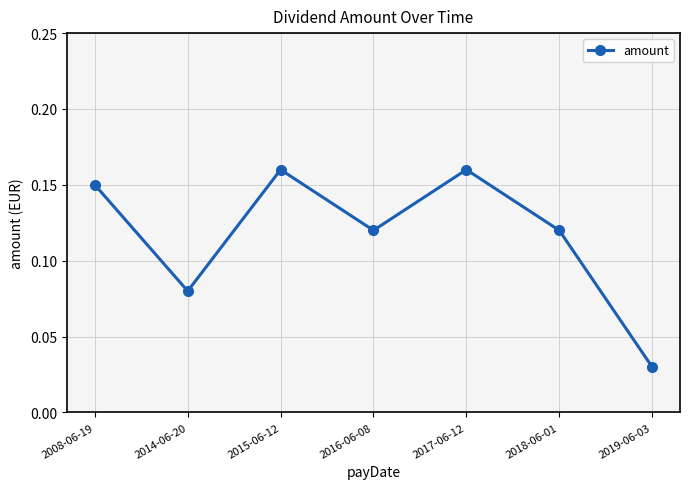

What is the label of the 7th point from the right?

2008-06-19